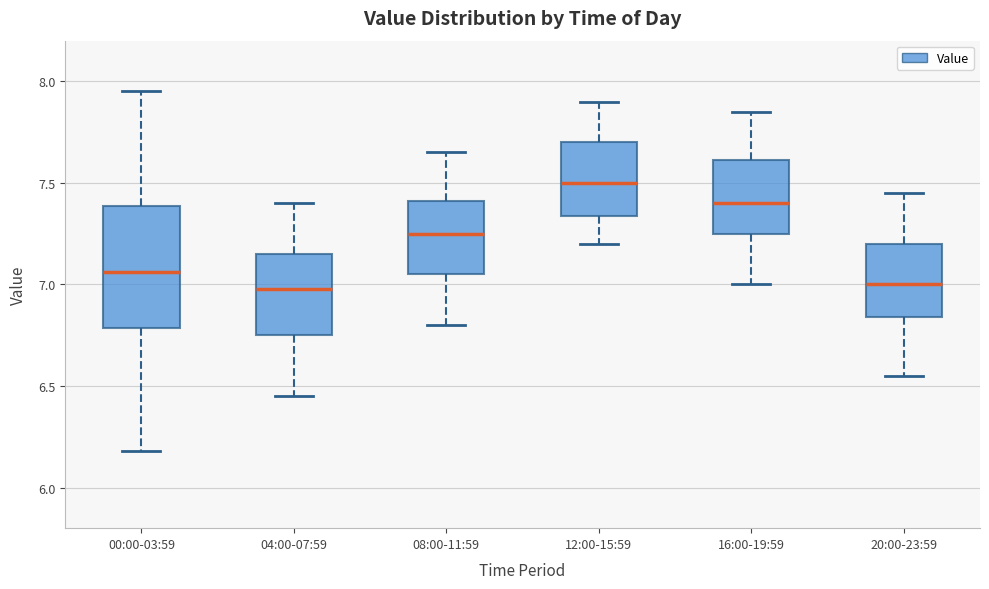

Where does the lower whisker of the box for 04:00-07:59 end on the y-axis? The values are not printed on the chart, so give them approximately, as read against the axis.

6.45